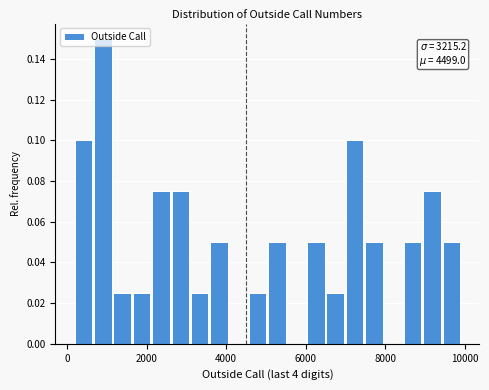

Read against the x-axis, roughly where is the centre of the tallest bar?

800